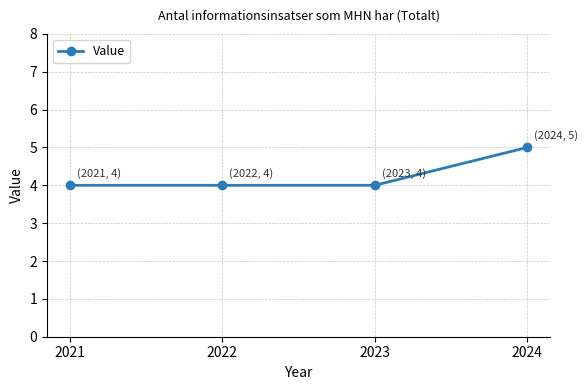

Which has a higher value, 2021 or 2024?

2024